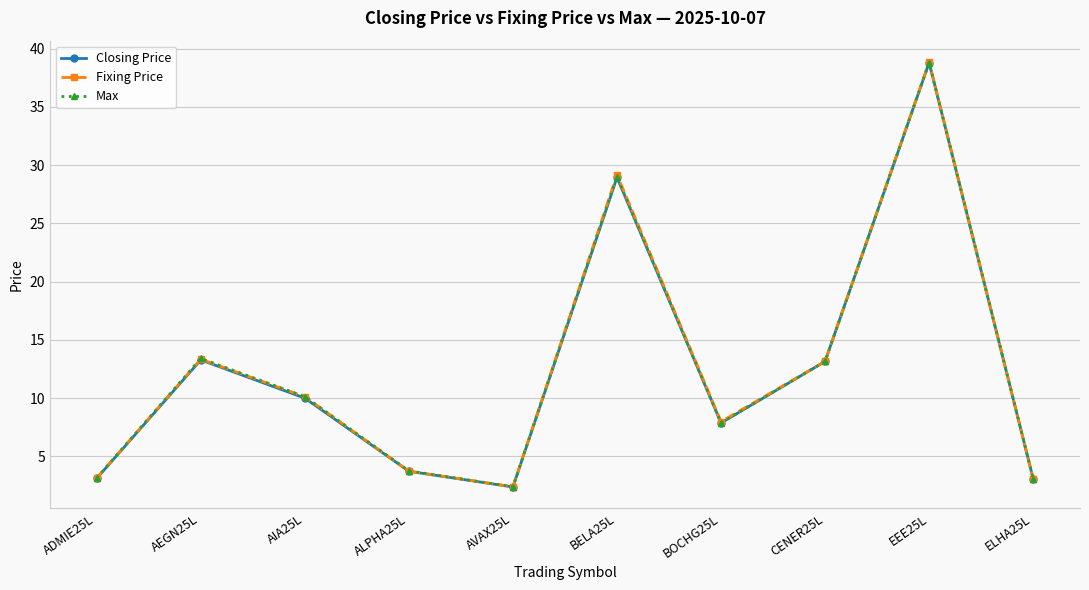

Which series has the largest range (max minus min)?

Fixing Price